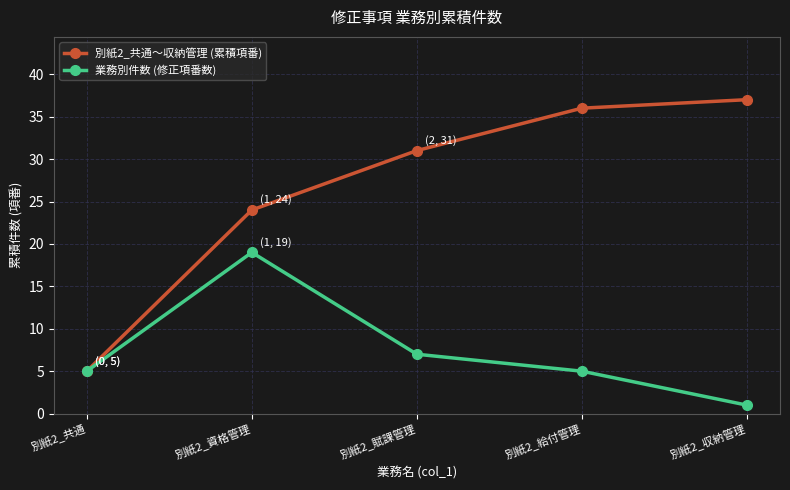

What position from the left is 別紙2_給付管理?

4